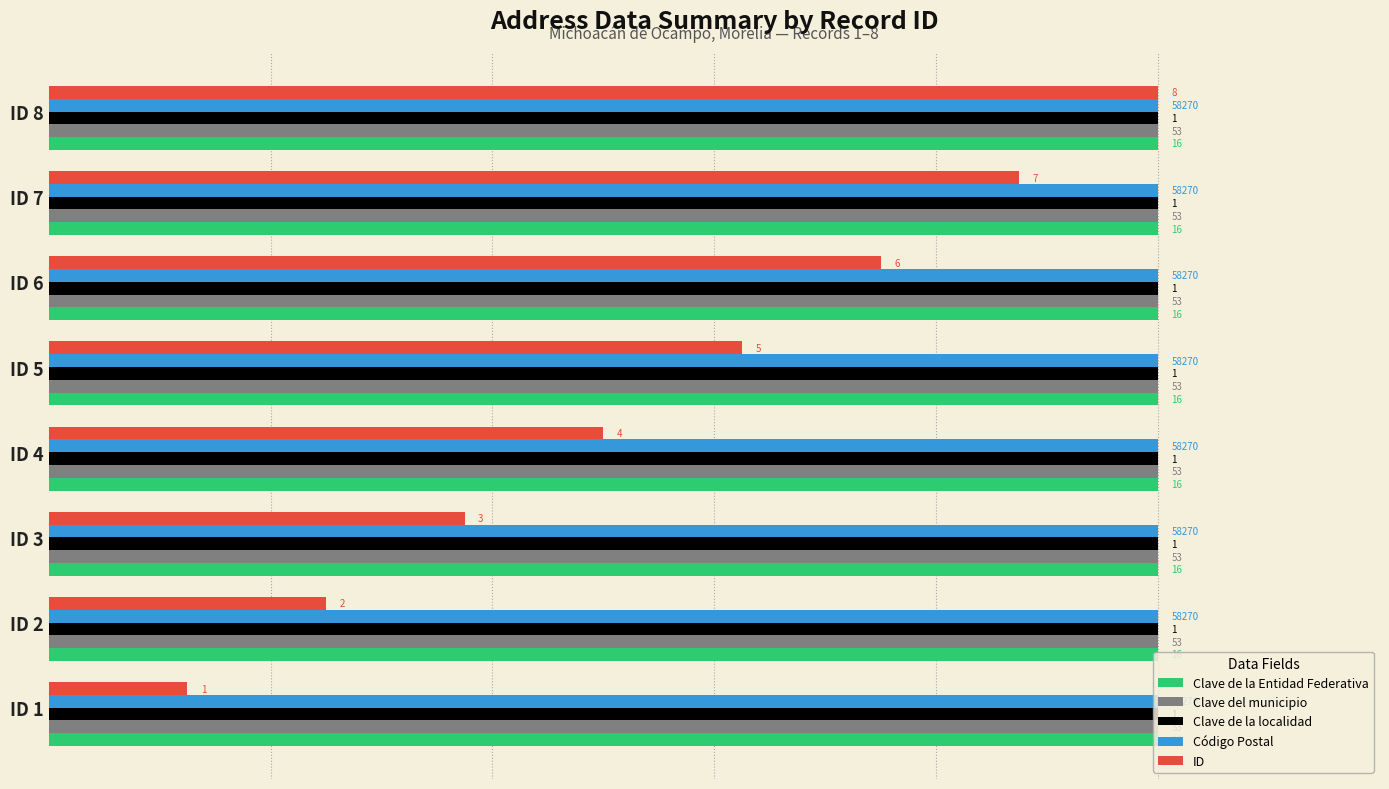

What are all the series names shown in the legend?

Clave de la Entidad Federativa, Clave del municipio, Clave de la localidad, Código Postal, ID